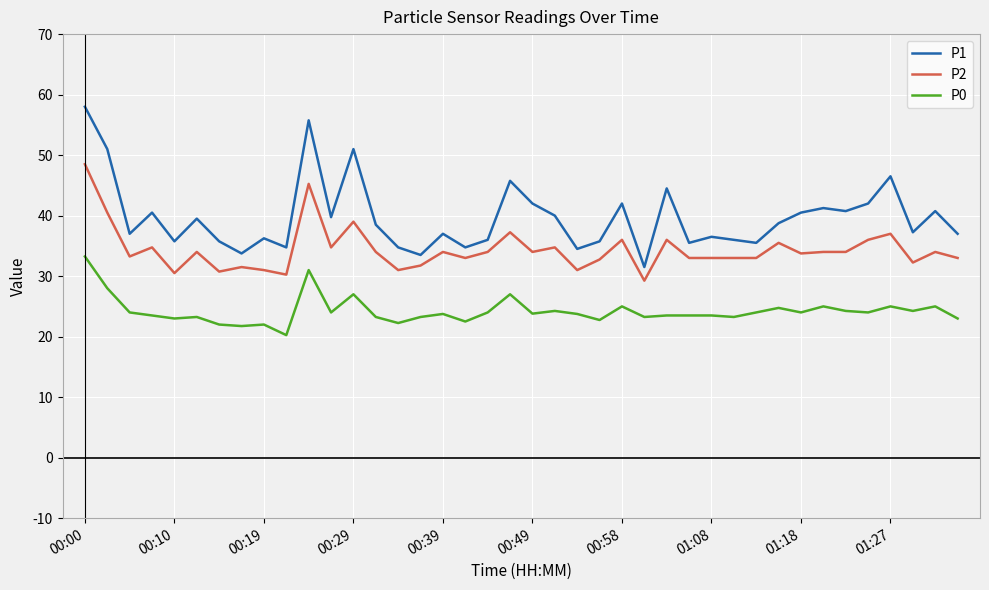

Rank the series by their maximum value, from highest to lowest.

P1, P2, P0